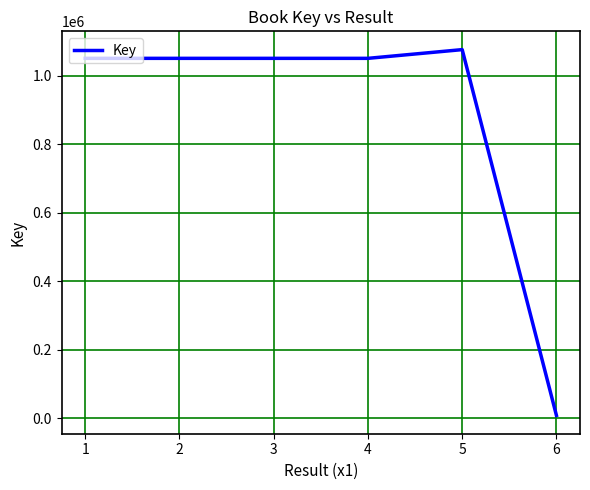

Approximately how many times larger is the value at 3 compared to 1?

1.0